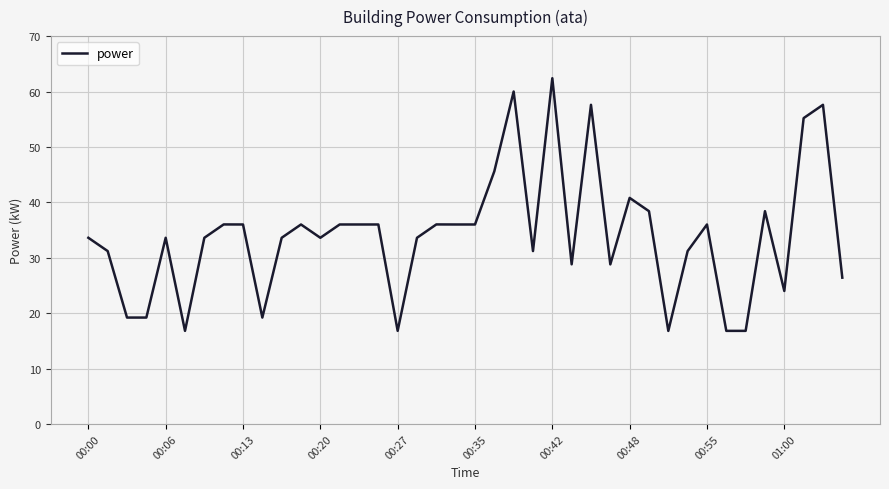

What is the greatest value displayed?

62.4